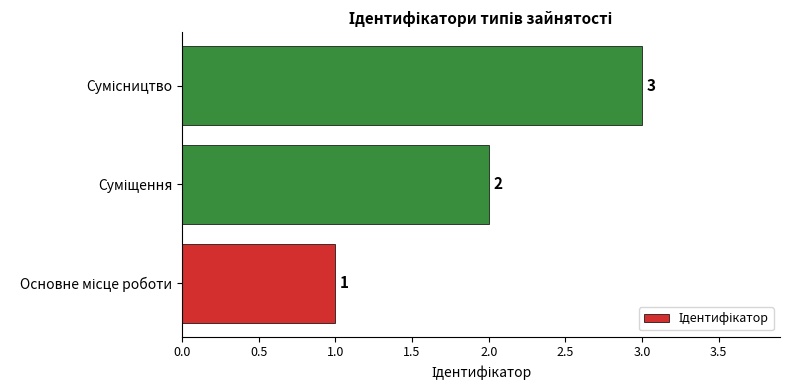

Count the values in the range 1 to 3.

3